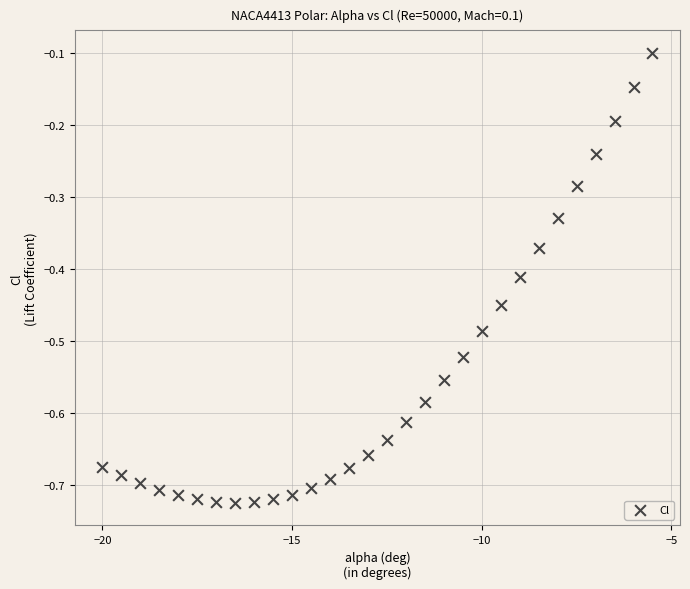

What is the range of X values (max minus min)?

14.5